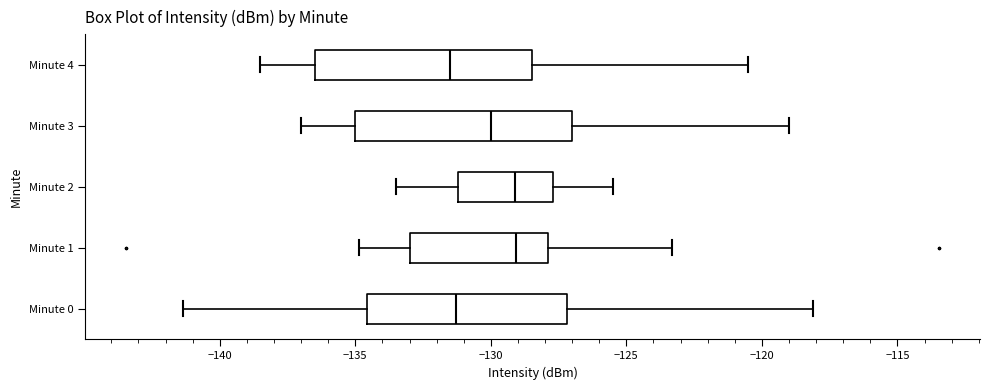

Where is the left edge of the box for Minute 4 on the x-axis? The values are not printed on the chart, so give them approximately, as read against the axis.

-136.5